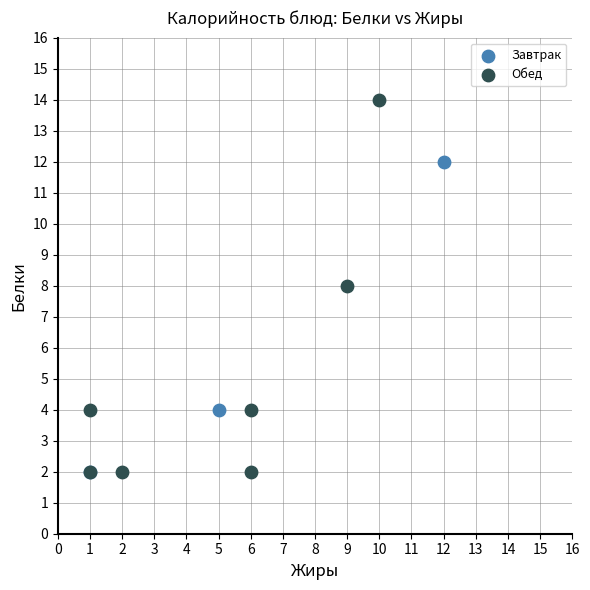

Which series has the largest Y range (max minus min)?

Обед